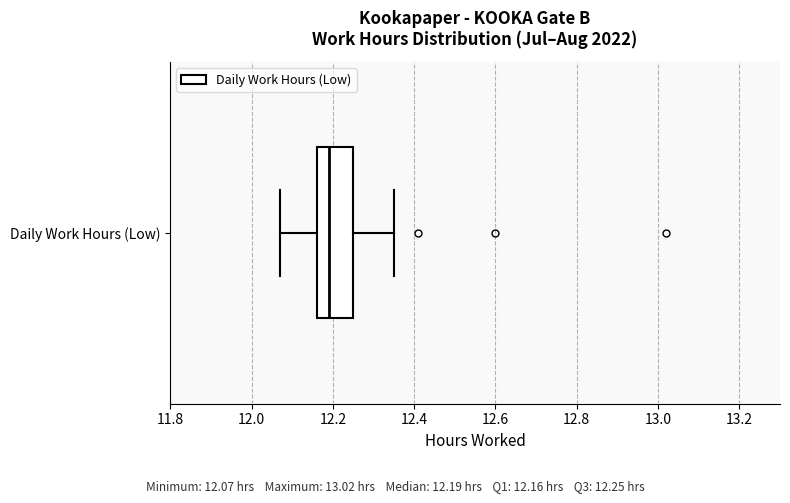

Transcribe this box plot: give where the median line is, the range the box spans, and where the two whiskers end, as read against the x-axis. The values are not printed on the chart, so give them approximately, as read against the axis.

median 12.20, box 12.16 to 12.26, whiskers 12.08 to 12.36